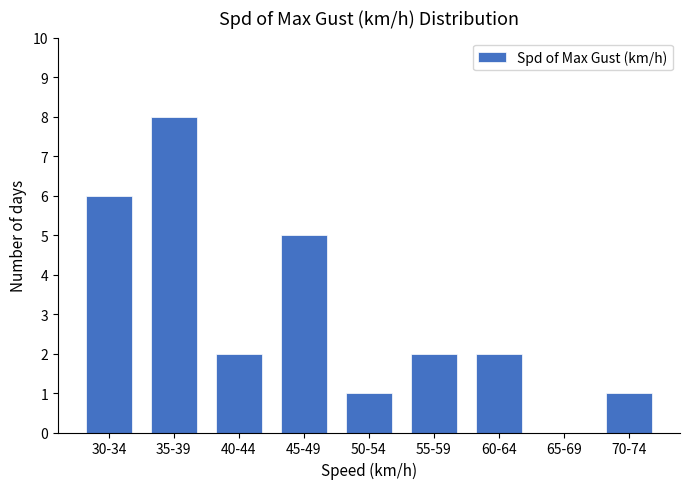

Reading right to left, list all the values displayed in this chart.

70-74=1	65-69=0	60-64=2	55-59=2	50-54=1	45-49=5	40-44=2	35-39=8	30-34=6